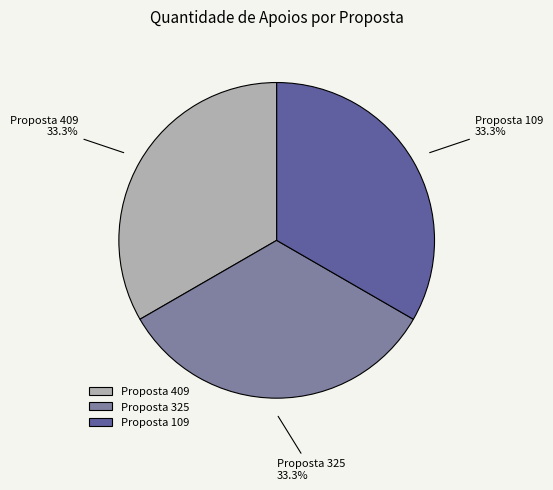

Approximately how many times larger is the value at Proposta 109 compared to Proposta 325?

1.0